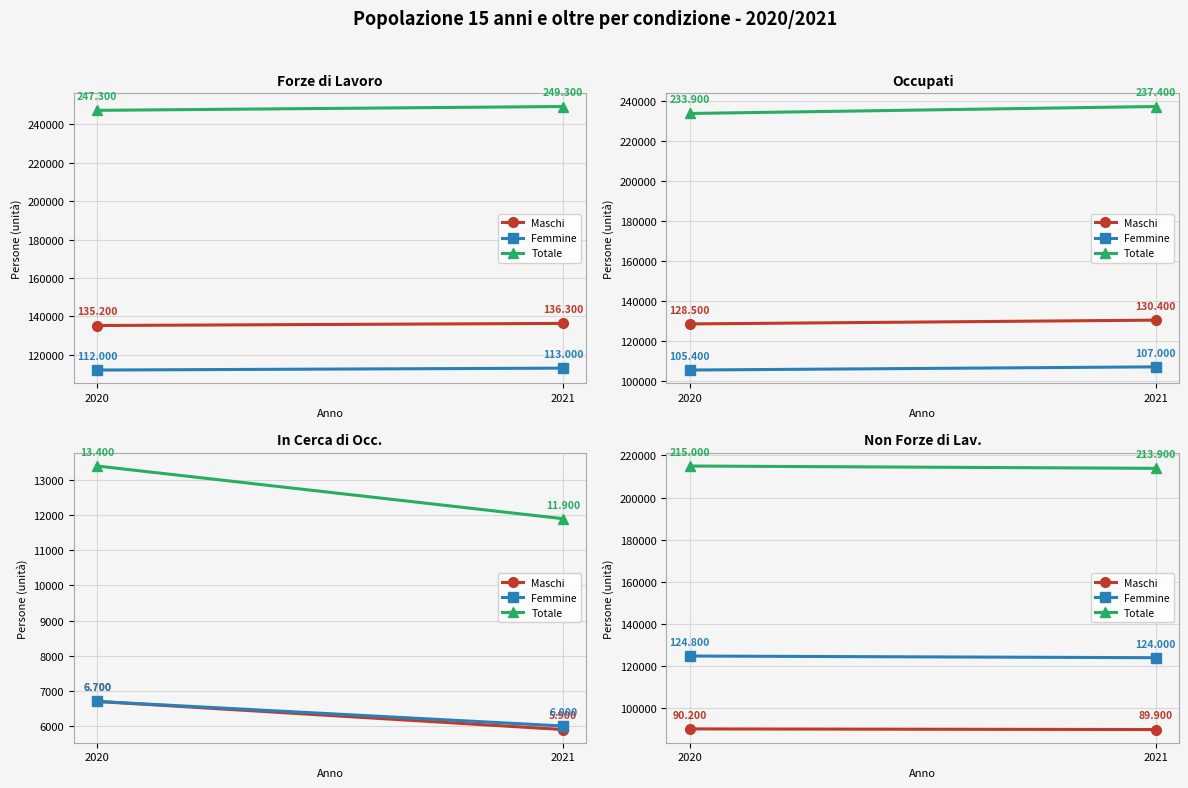

Is this an area chart (filled region under the line)?

No